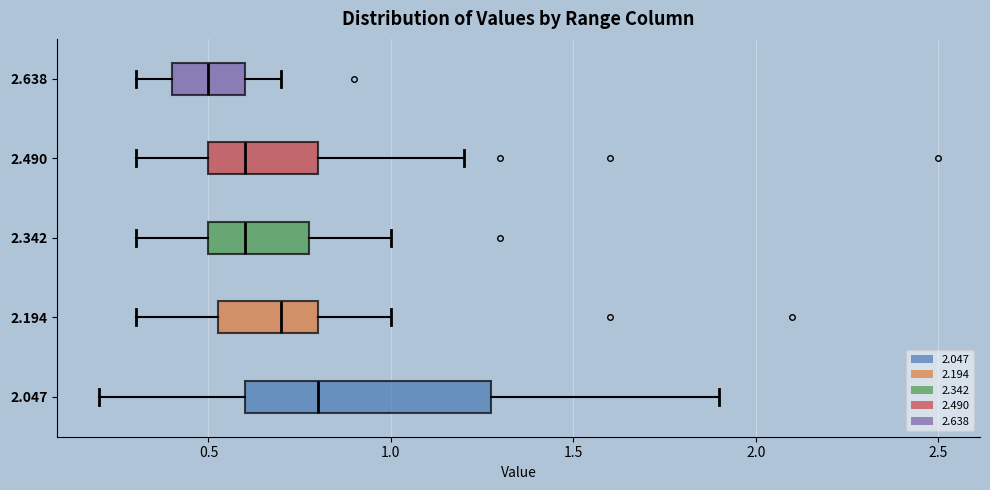

Comparing the boxes themselves (not the whiskers), which one is the widest?

2.047